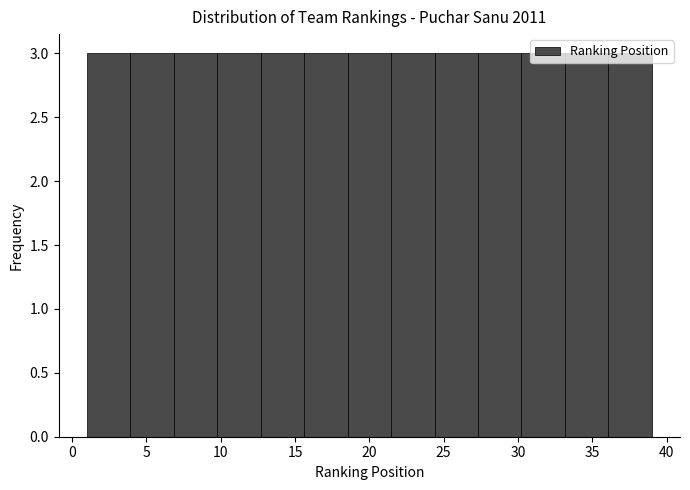

Reading left to right, transcribe this chart: for each bar, give the range it covers on the x-axis and its height. Neither the bar edges nor the heights are printed on the chart, so give them approximately, as read against the axes.

1.0 to 4.0: 3
4.0 to 7.0: 3
7.0 to 10.0: 3
10.0 to 12.5: 3
12.5 to 15.5: 3
15.5 to 18.5: 3
18.5 to 21.5: 3
21.5 to 24.5: 3
24.5 to 27.5: 3
27.5 to 30.0: 3
30.0 to 33.0: 3
33.0 to 36.0: 3
36.0 to 39.0: 3